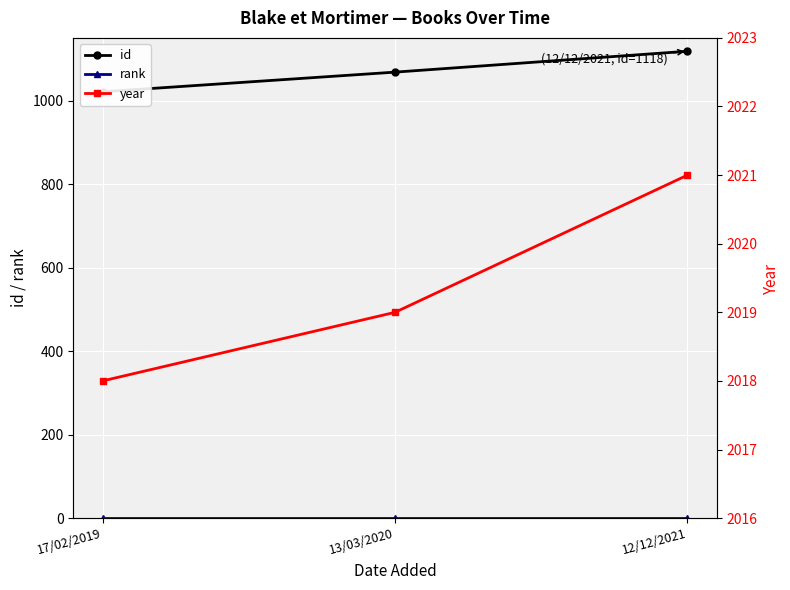

What is the total value across all series at 17/02/2019?

3040